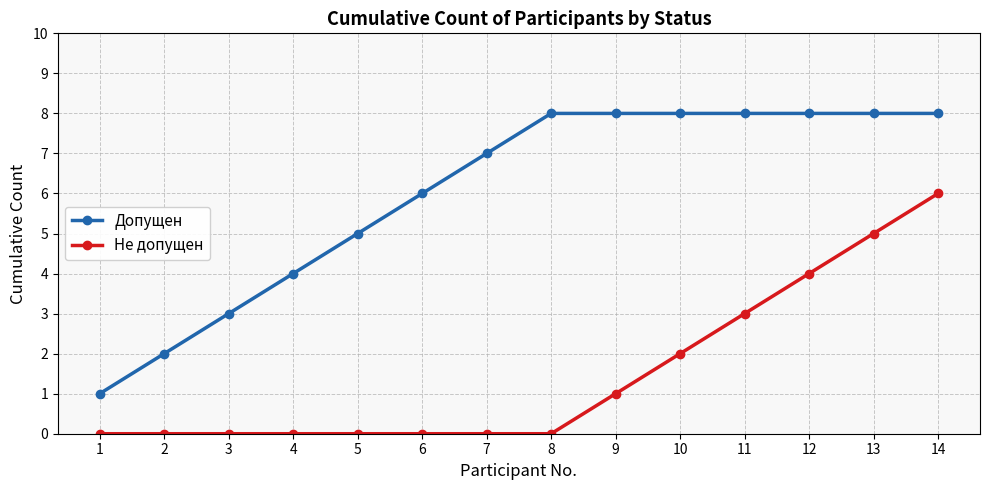

What is the total value across all series at 8?

8